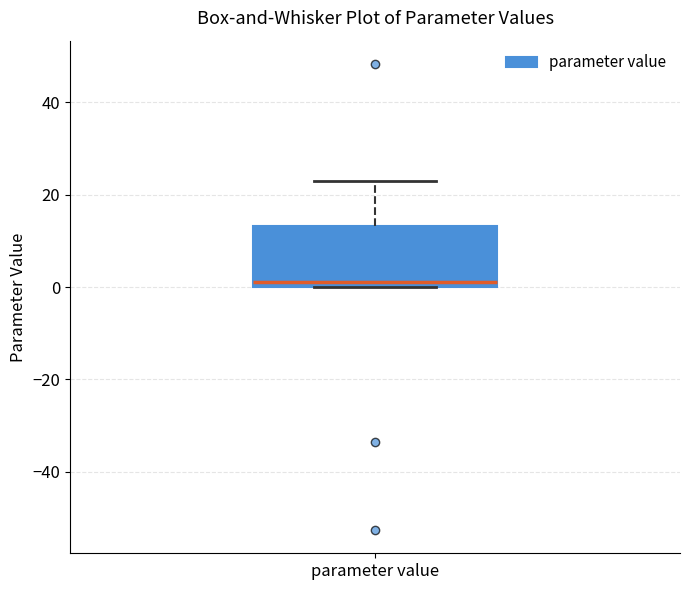

Transcribe this box plot: give where the median line is, the range the box spans, and where the two whiskers end, as read against the y-axis. The values are not printed on the chart, so give them approximately, as read against the axis.

median 2, box 0 to 14, whiskers 0 to 22